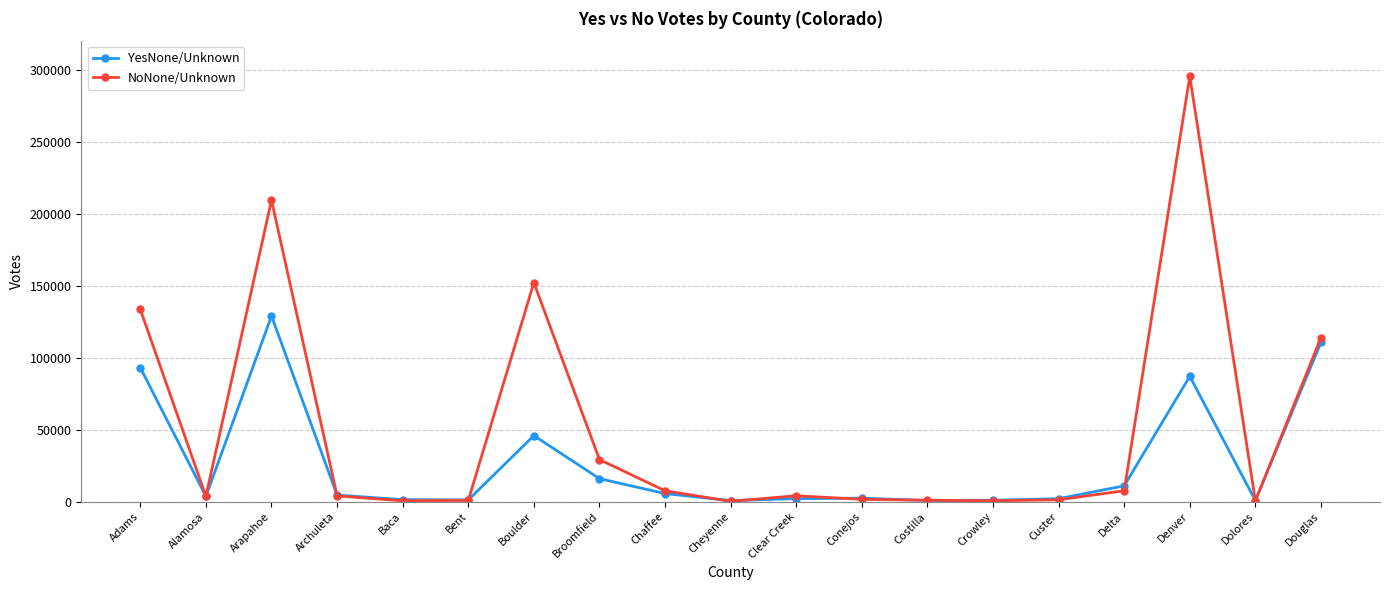

What are all the series names shown in the legend?

YesNone/Unknown, NoNone/Unknown